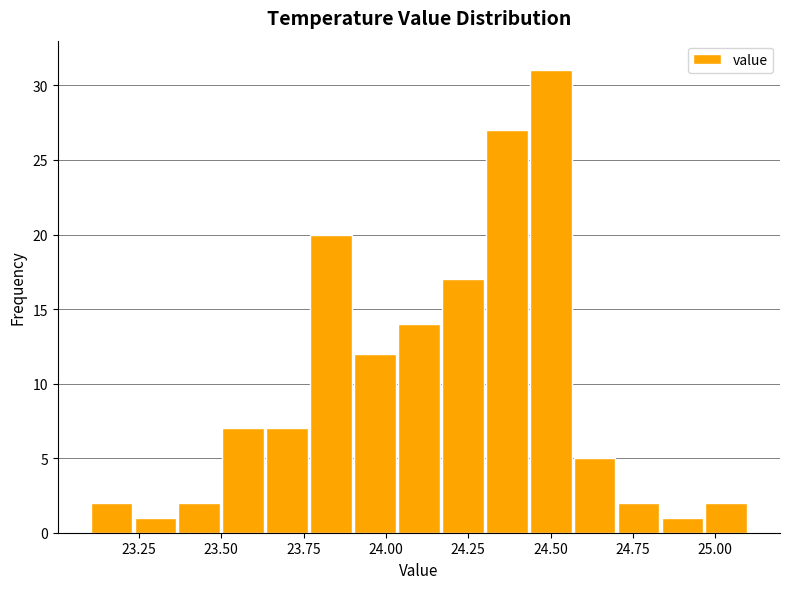

Around what value on the x-axis is the tallest bar? Give the approximate position of its centre, as read against the axis.

24.50